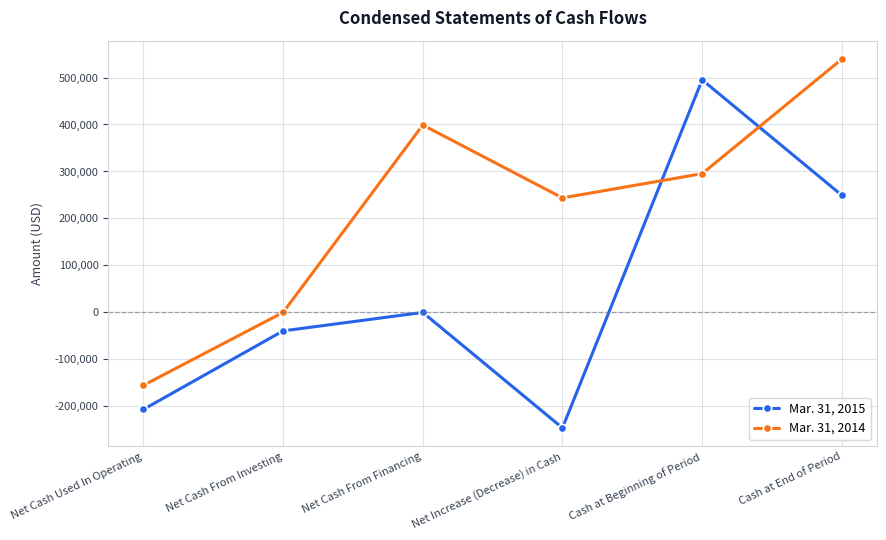

Rank the series by their average value, from lowest to highest.

Mar. 31, 2015, Mar. 31, 2014